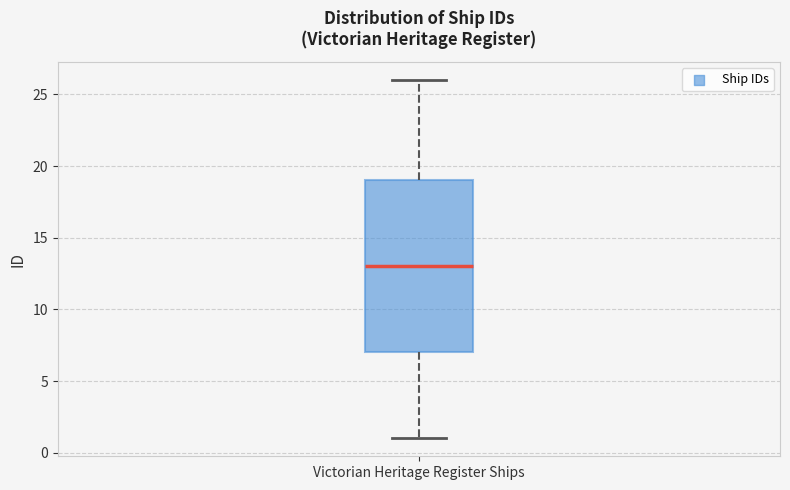

Where does the lower whisker of the box for Victorian Heritage Register Ships end on the y-axis? The values are not printed on the chart, so give them approximately, as read against the axis.

1